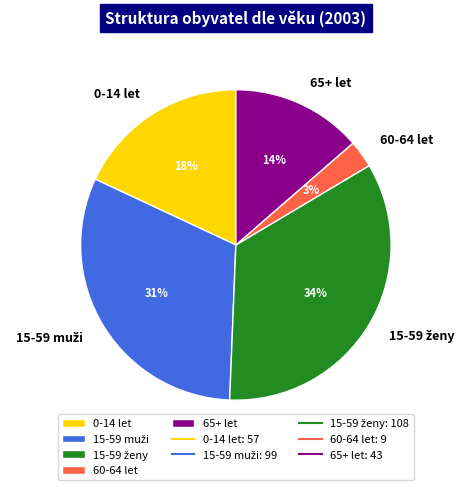

To the nearest percent, what is the difference between the 65+ let and 60-64 let slice percentages?

11%